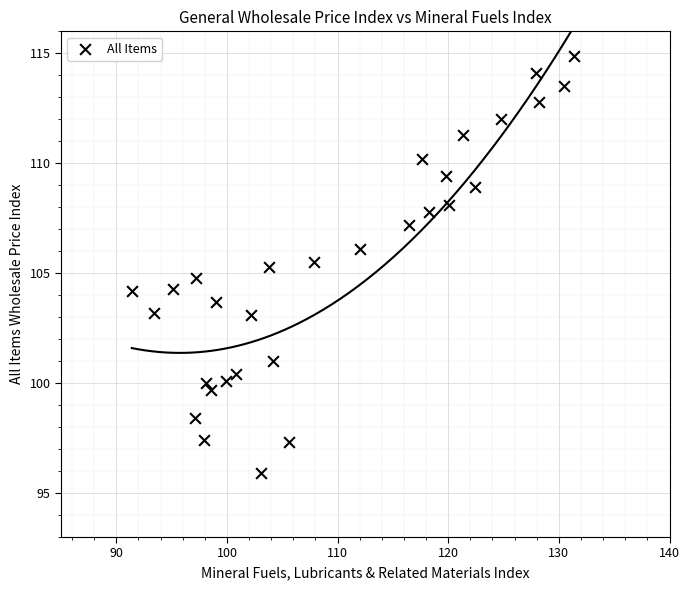

What is the range of X values (max minus min)?

40.0